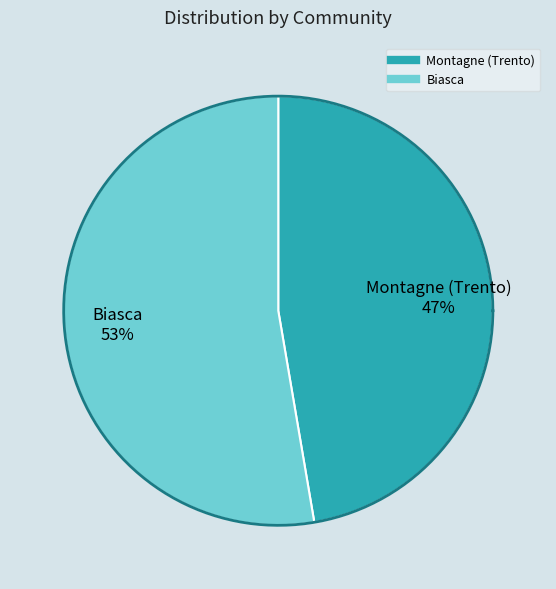

Do Biasca and Montagne (Trento) together represent more than half of the pie?

Yes